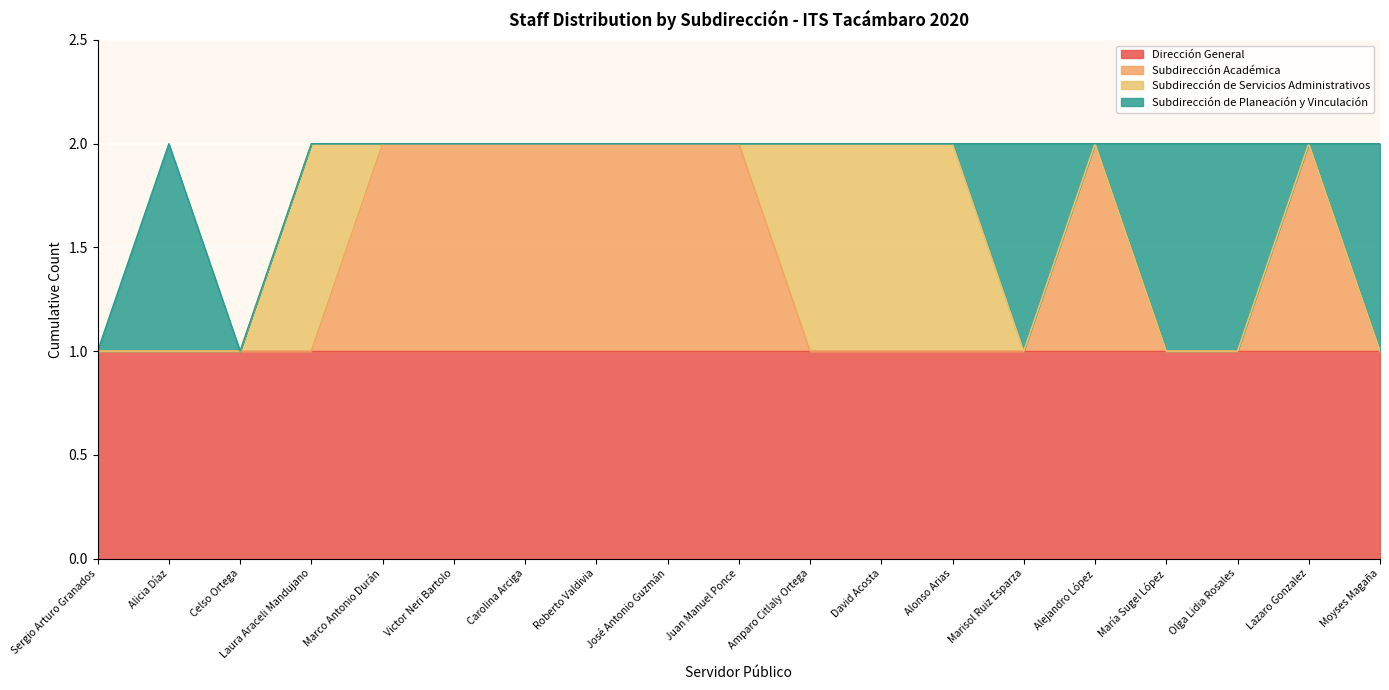

What is the spread (max minus min) of values at Laura Araceli Mandujano?

1